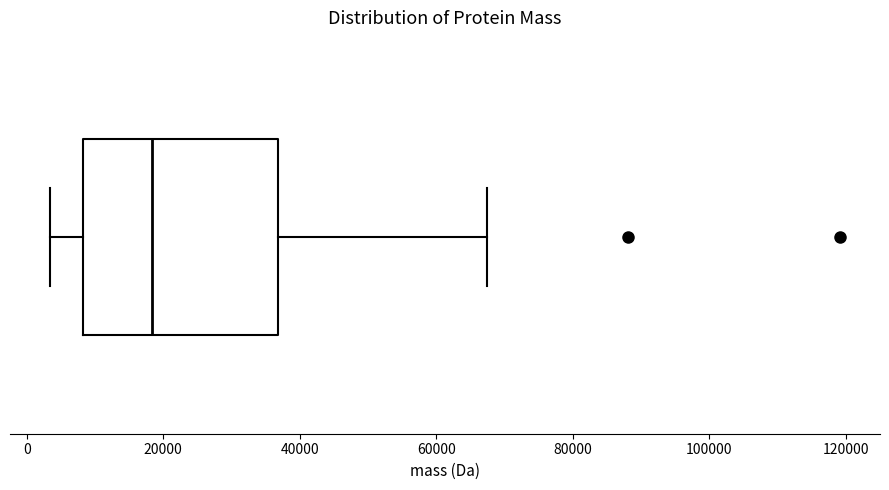

Transcribe this box plot: give where the median line is, the range the box spans, and where the two whiskers end, as read against the x-axis. The values are not printed on the chart, so give them approximately, as read against the axis.

median 18000, box 8000 to 36000, whiskers 4000 to 68000